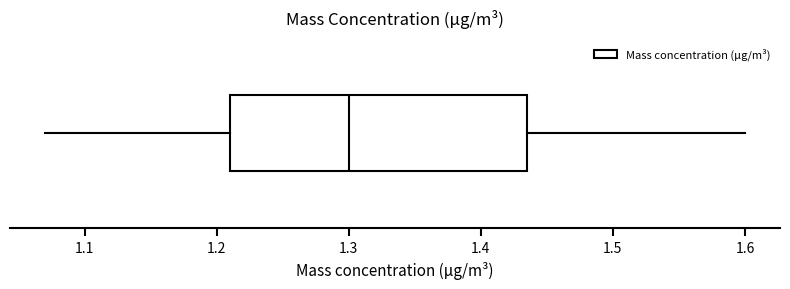

Transcribe this box plot: give where the median line is, the range the box spans, and where the two whiskers end, as read against the x-axis. The values are not printed on the chart, so give them approximately, as read against the axis.

median 1.30, box 1.21 to 1.44, whiskers 1.07 to 1.60